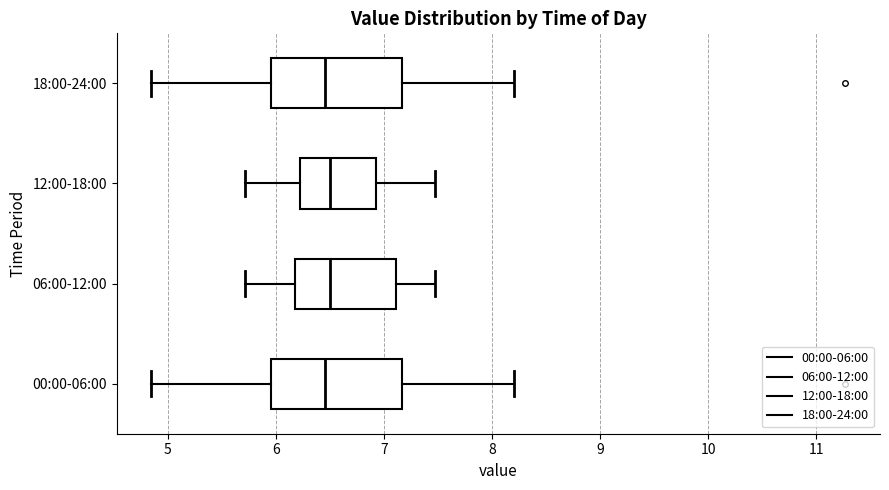

Where is the right edge of the box for 12:00-18:00 on the x-axis? The values are not printed on the chart, so give them approximately, as read against the axis.

6.9